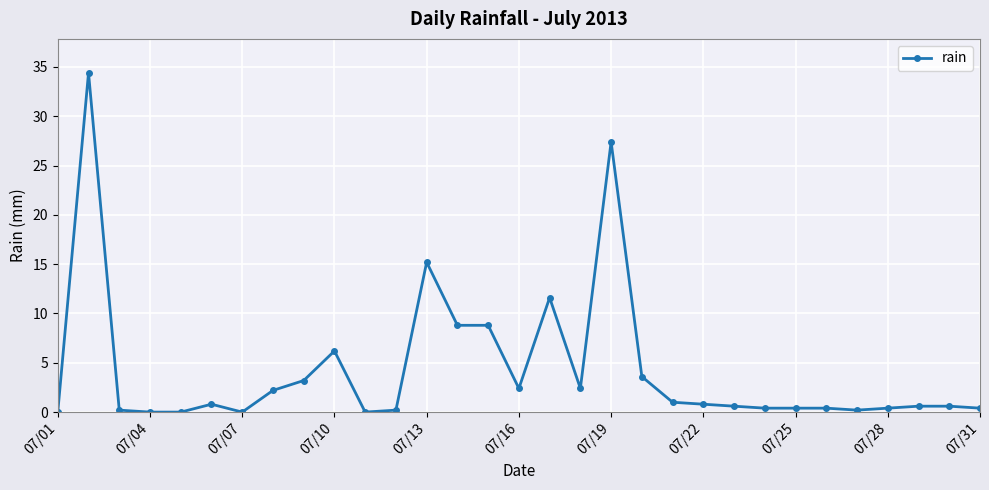

True or false: there are more than 1 points higher than both neighbors.

True